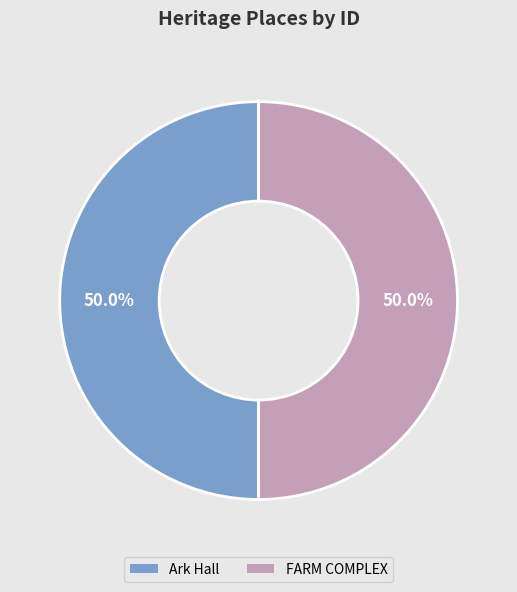

Approximately how many times larger is the value at FARM COMPLEX compared to Ark Hall?

1.0